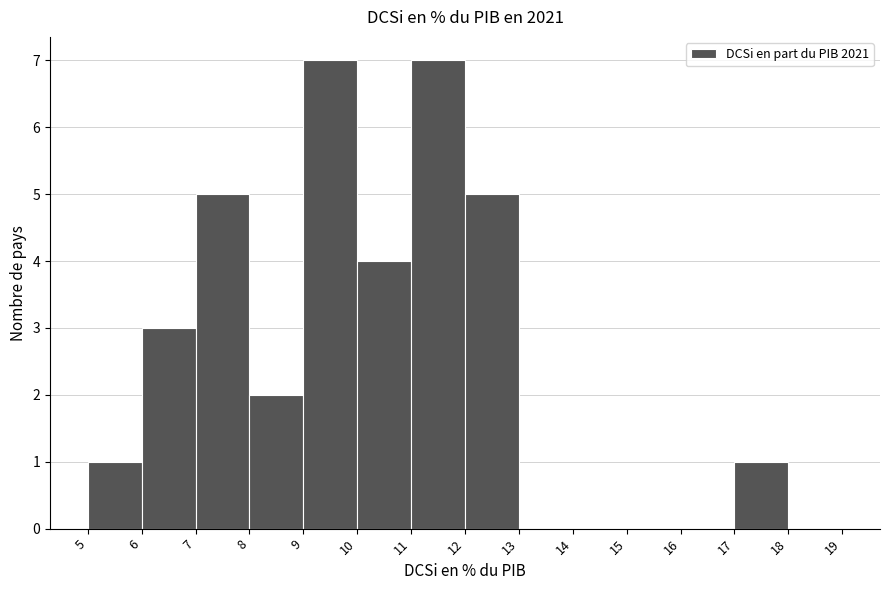

How tall is the bar that spans 12 to 13 on the x-axis? The values are not printed on the chart, so give them approximately, as read against the axis.

5